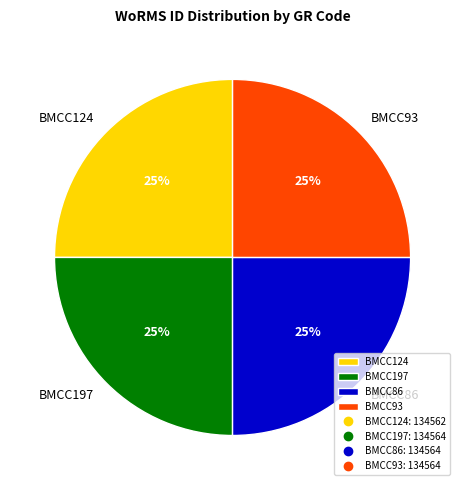

How many segments does this pie chart have?

4